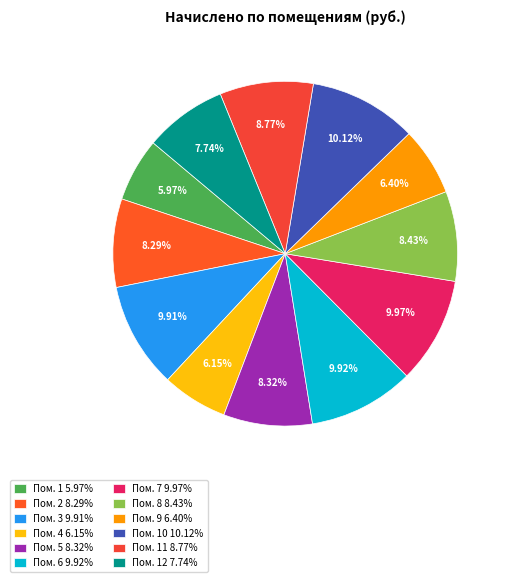

How many slices are in this pie chart?

12